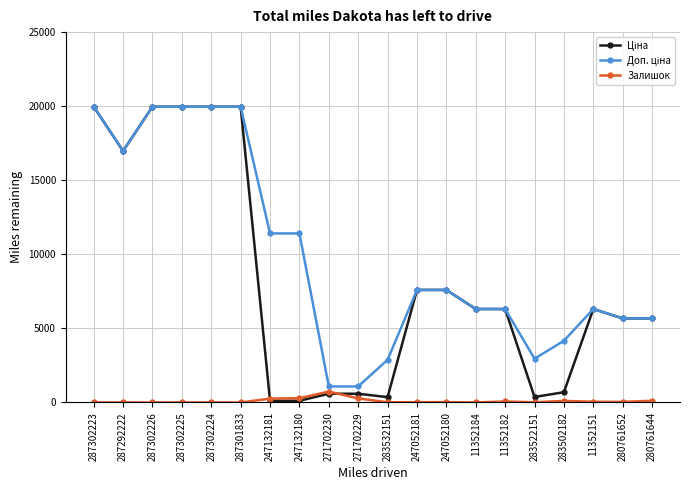

At how many categories does at least one series exceed 17358?

5